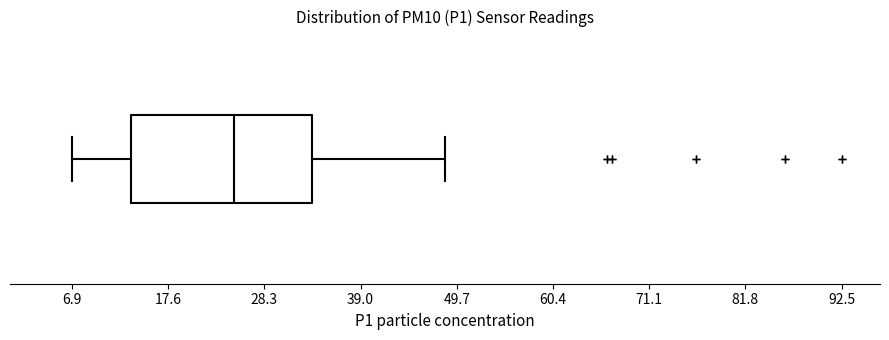

Where does the right whisker of the box end on the x-axis? The values are not printed on the chart, so give them approximately, as read against the axis.

48